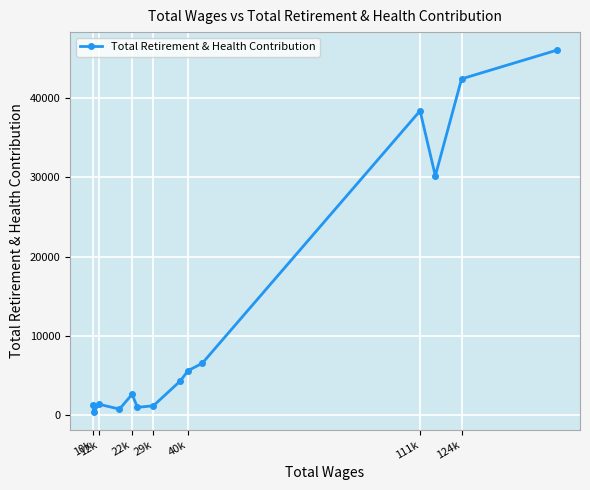

True or false: the data has more than 0 interior local peaks.

True